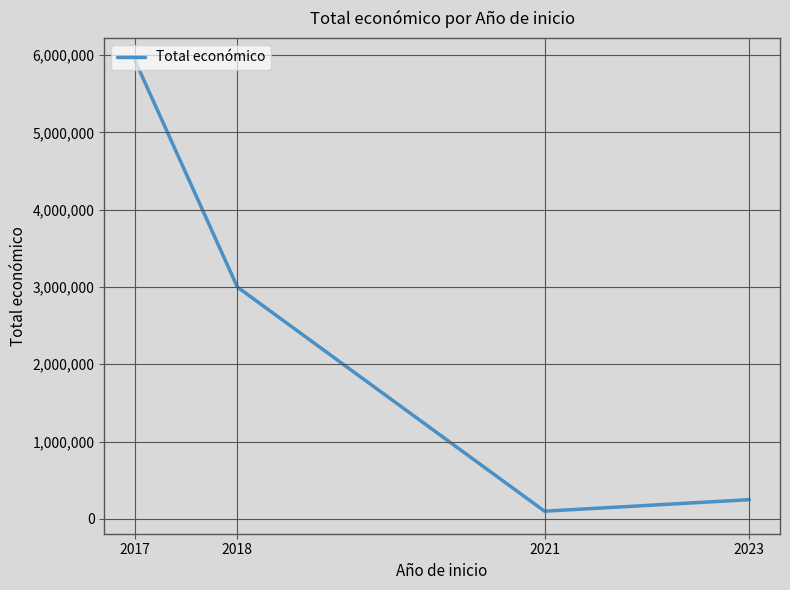

At which label does the data first exceed 250000?

2017